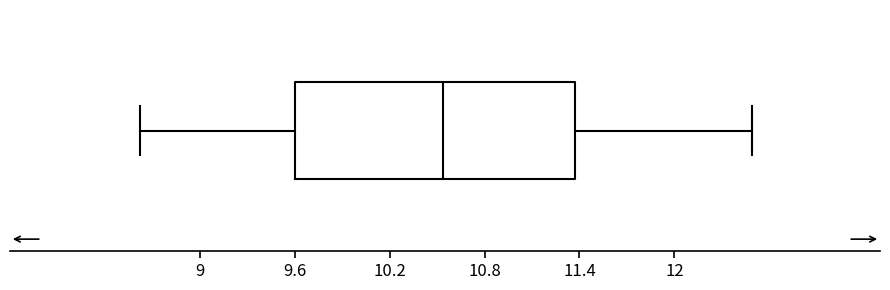

Where is the left edge of the box on the x-axis? The values are not printed on the chart, so give them approximately, as read against the axis.

9.6